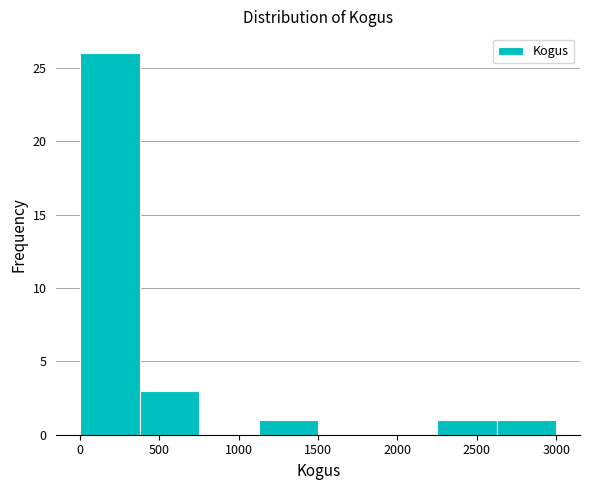

Over which range of the x-axis is the bar tallest?

0 to 400